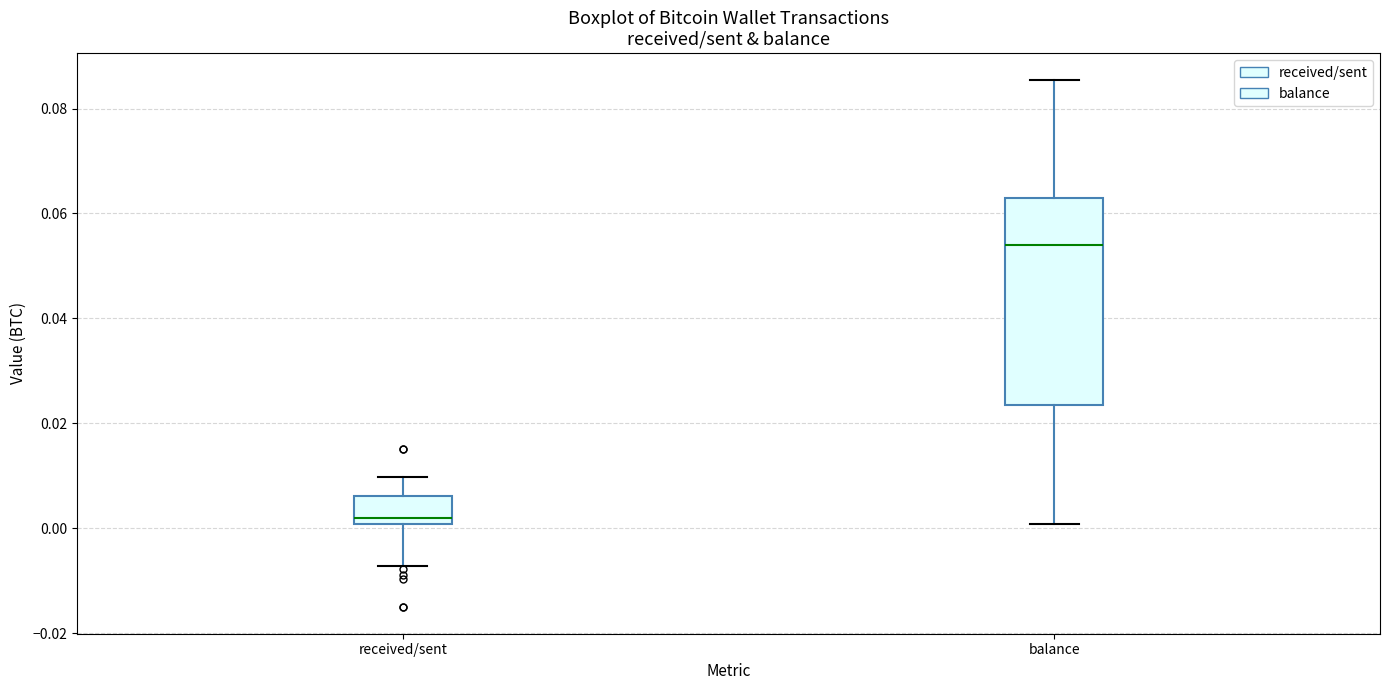

Reading left to right, transcribe this box plot: for each box, give where its median line is, the range the box spans, and where its two whiskers end, as read against the y-axis. The values are not printed on the chart, so give them approximately, as read against the axis.

received/sent: median 0.002, box 0.000 to 0.006, whiskers -0.008 to 0.010
balance: median 0.054, box 0.024 to 0.064, whiskers 0.000 to 0.086